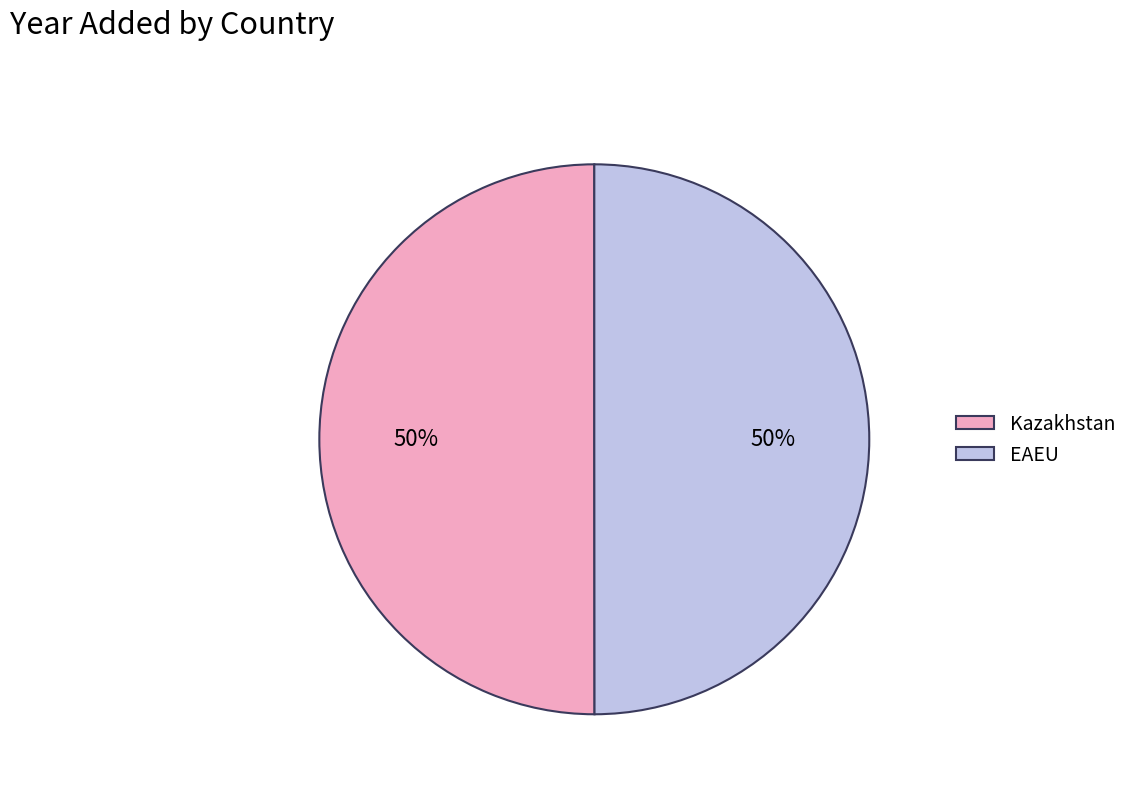

What is the ratio of the value at Kazakhstan to the value at EAEU?

1.0